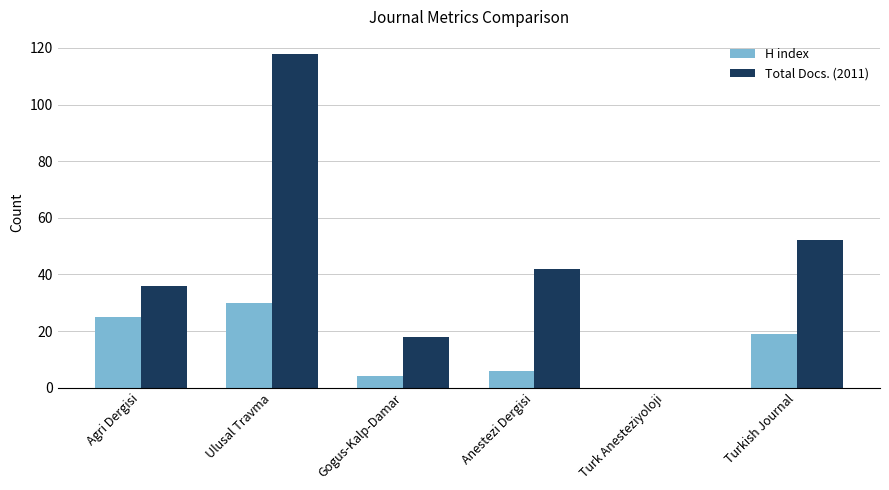

How many series are shown in this chart?

2